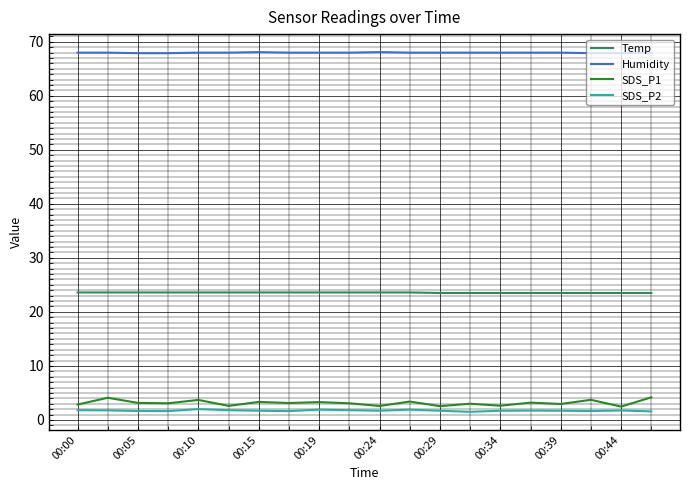

Which series has the widest spread of values?

SDS_P1